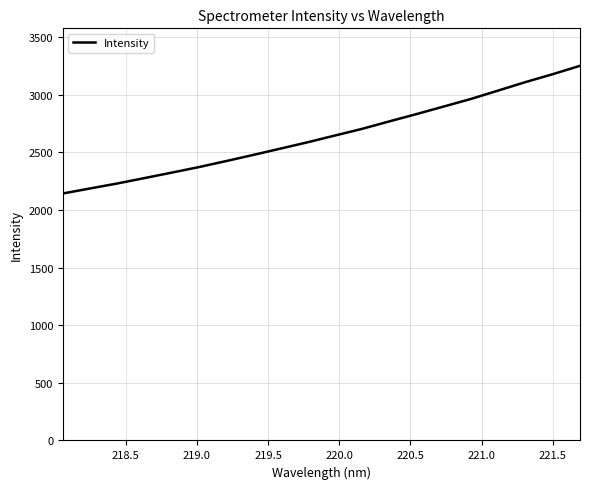

How many lines are shown in the chart?

1